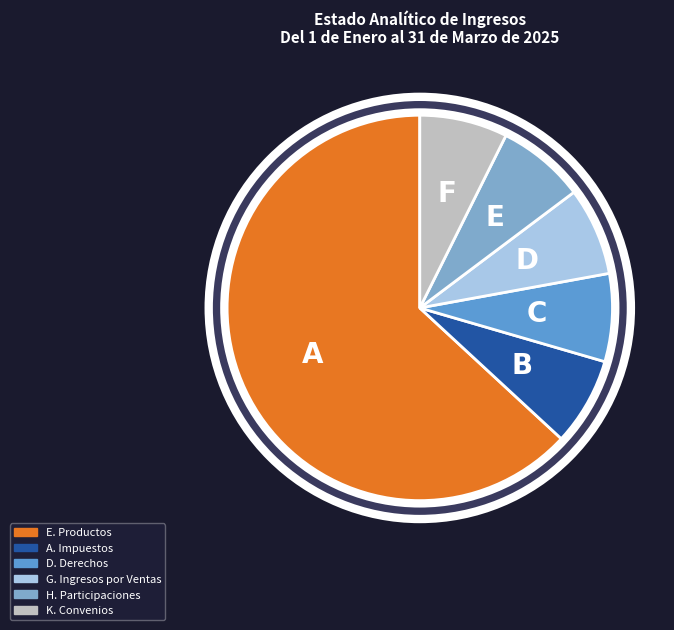

How many segments does this pie chart have?

6